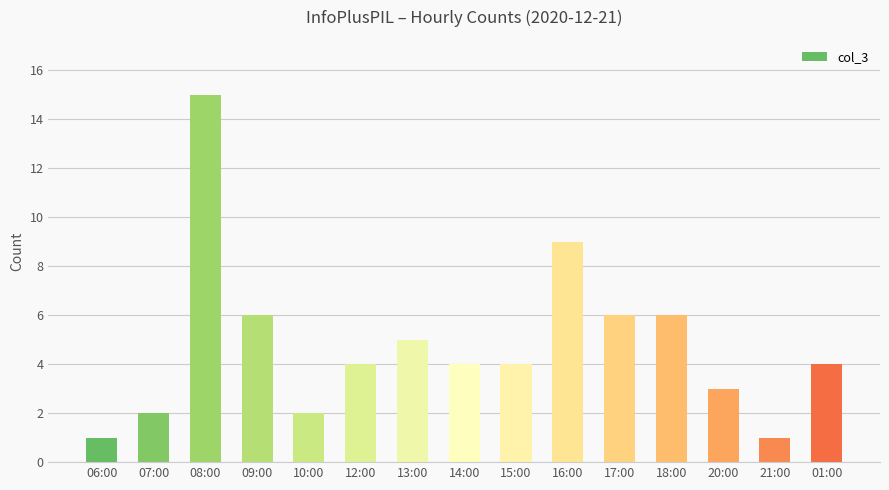

Are the bars horizontal?

No